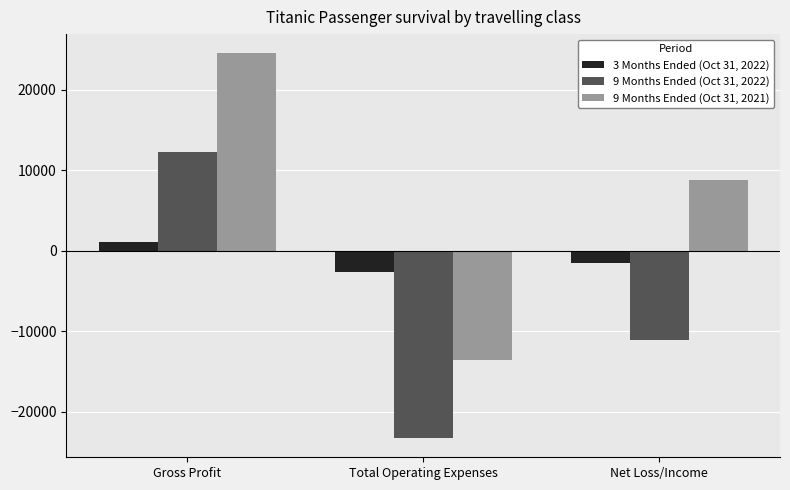

How many positive values does the 3 Months Ended (Oct 31, 2022) series have?

1